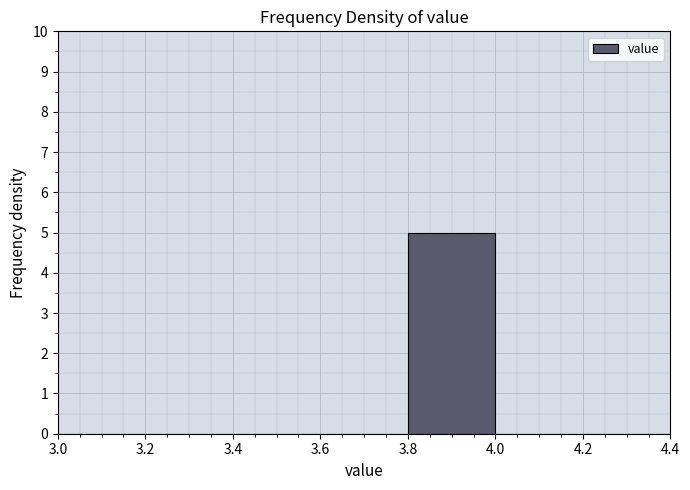

Reading left to right, list every bar in this chart as the range it spans on the x-axis followed by its height. The values are not printed on the chart, so give them approximately, as read against the axis.

3.0 to 3.2: 0
3.2 to 3.4: 0
3.4 to 3.6: 0
3.6 to 3.8: 0
3.8 to 4.0: 5
4.0 to 4.2: 0
4.2 to 4.4: 0